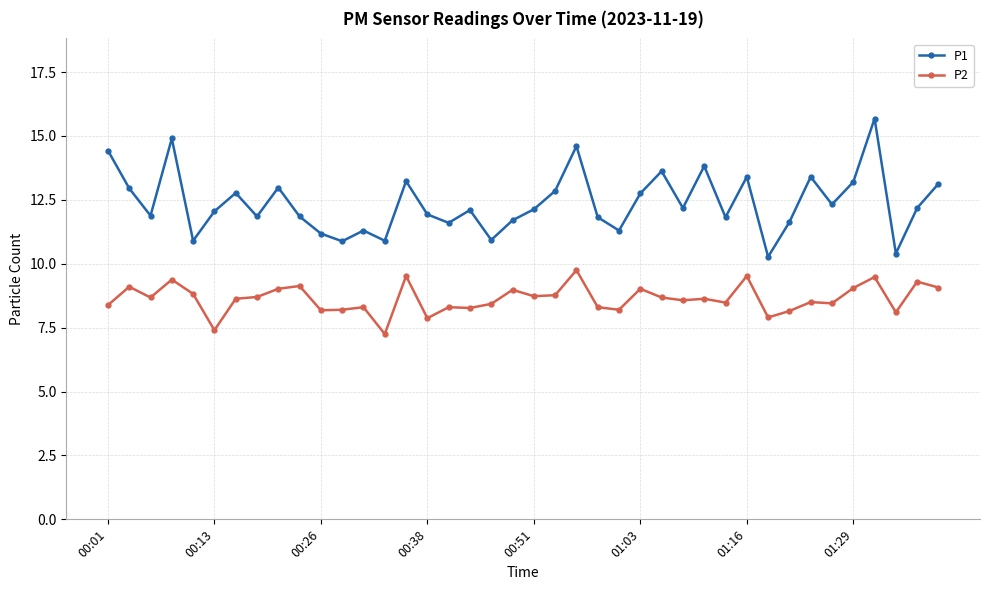

What is the difference between the maximum and minimum values in the P1 series?

5.4